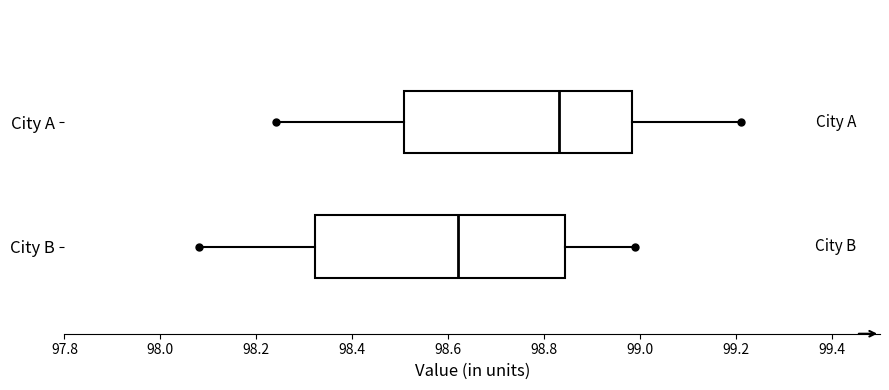

Where does the median line of the box for City B sit on the x-axis? The values are not printed on the chart, so give them approximately, as read against the axis.

98.62